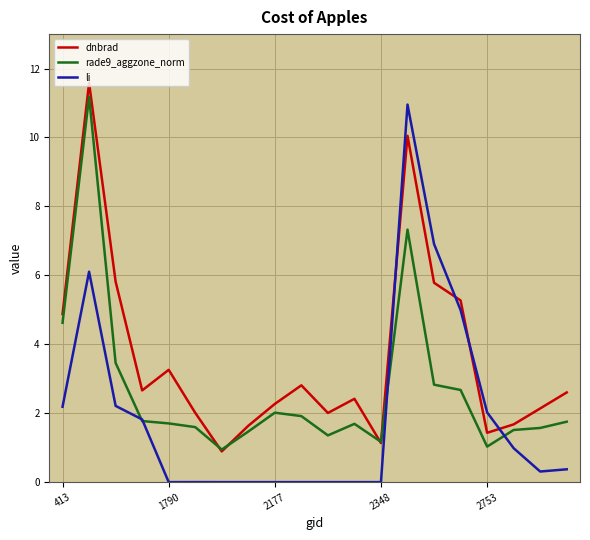

After their last crossing, which series has the higher values: rade9_aggzone_norm or dnbrad?

dnbrad